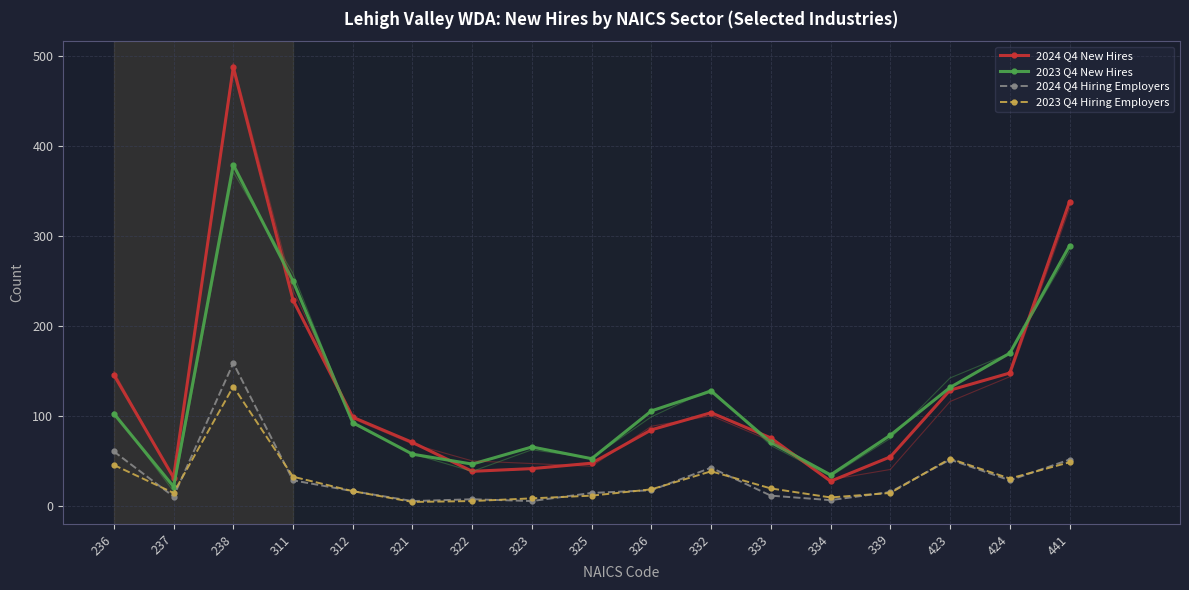

Which series changed the most between 312 and 321?

2023 Q4 New Hires